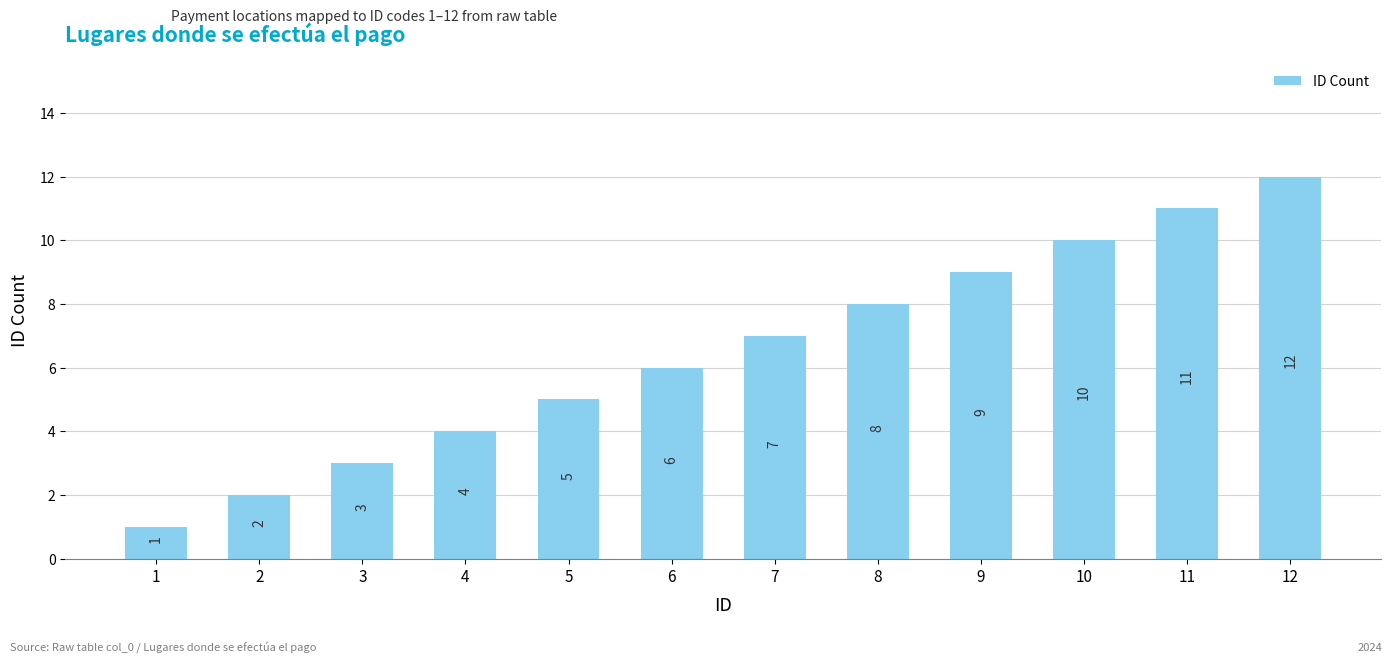

At which category does the chart reach its peak across all series?

12